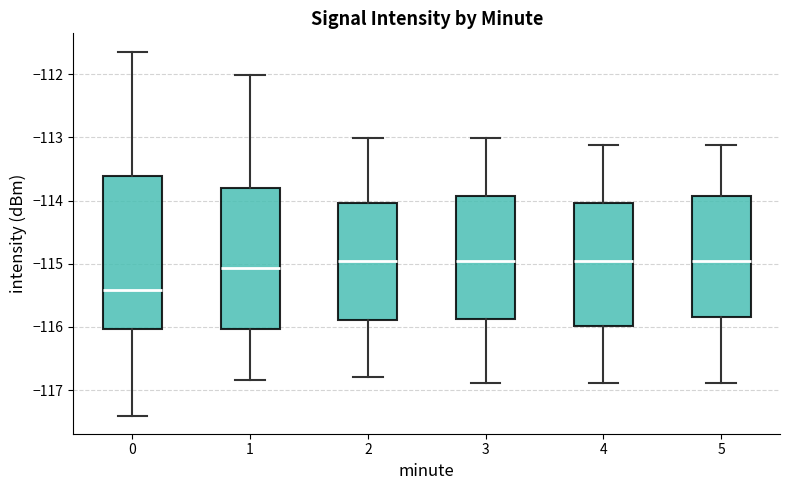

Where does the lower whisker of the box at x = 3 end on the y-axis? The values are not printed on the chart, so give them approximately, as read against the axis.

-116.9